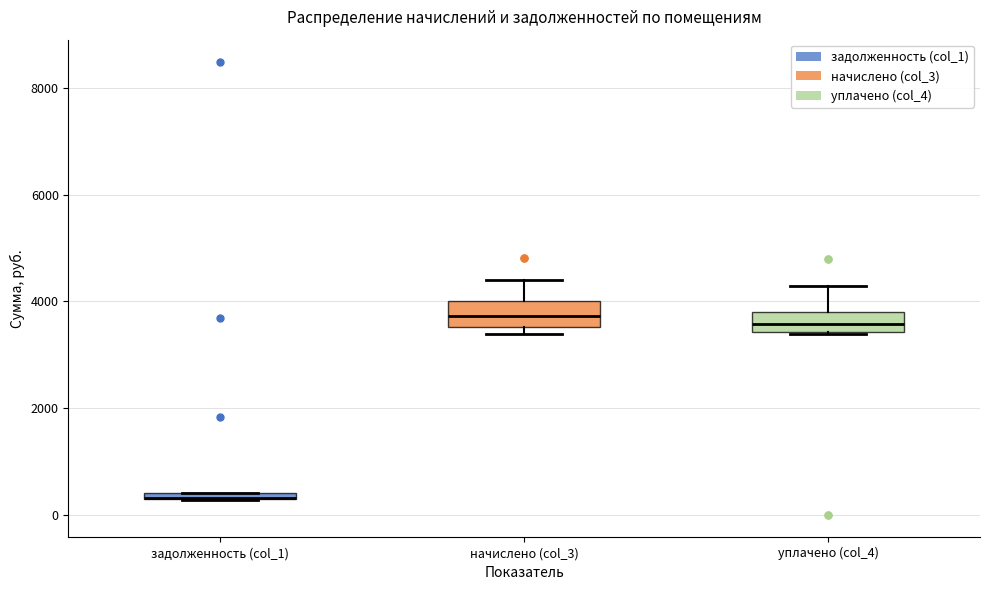

Where is the lower edge of the box for задолженность (col_1) on the y-axis? The values are not printed on the chart, so give them approximately, as read against the axis.

200